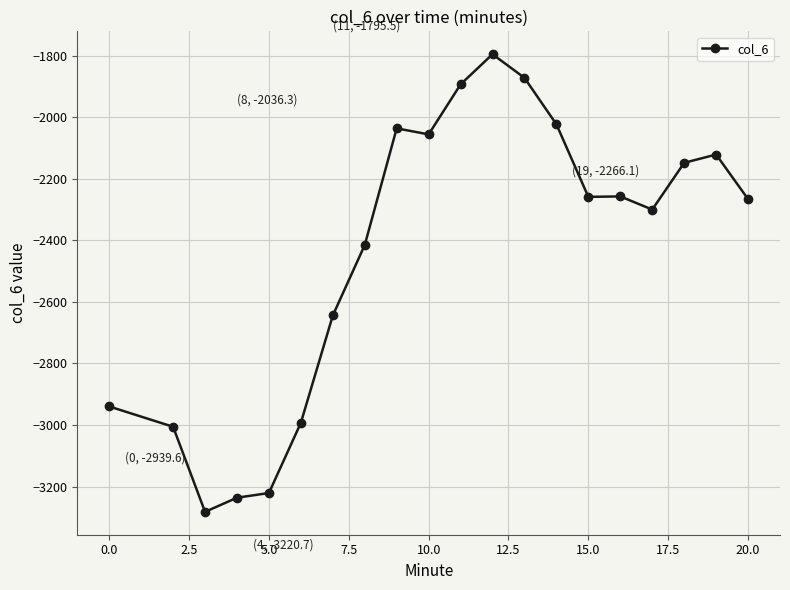

What is the maximum value shown in the chart?

-1795.5